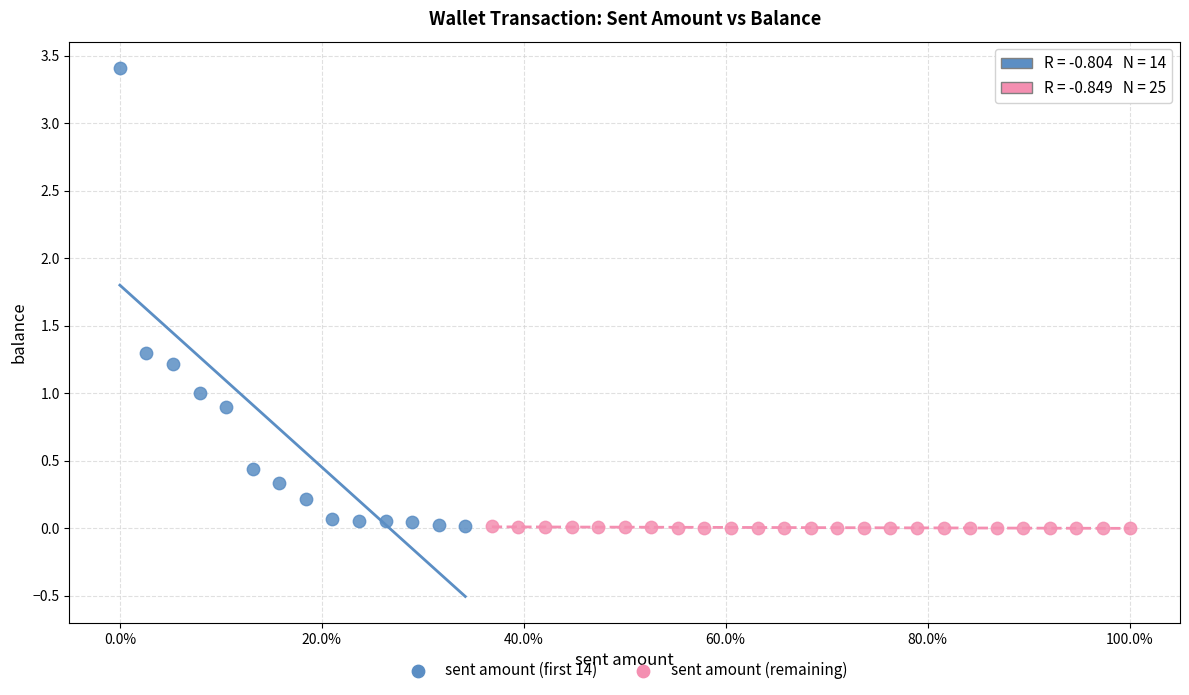

Which series contains the highest Y value?

sent amount (first 14)